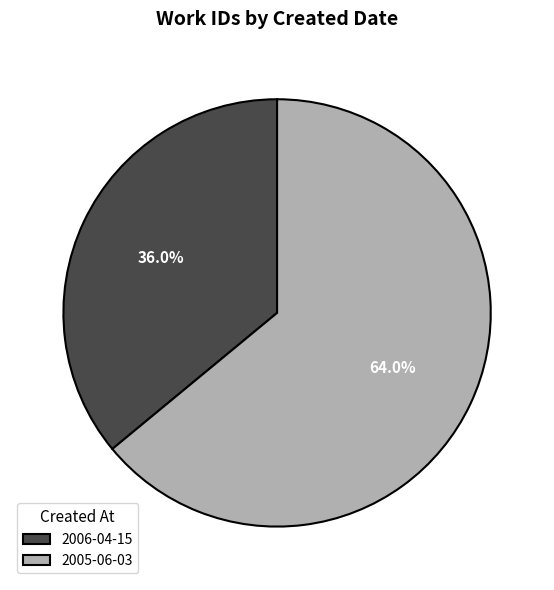

Approximately how many times larger is the value at 2006-04-15 compared to 2005-06-03?

0.6